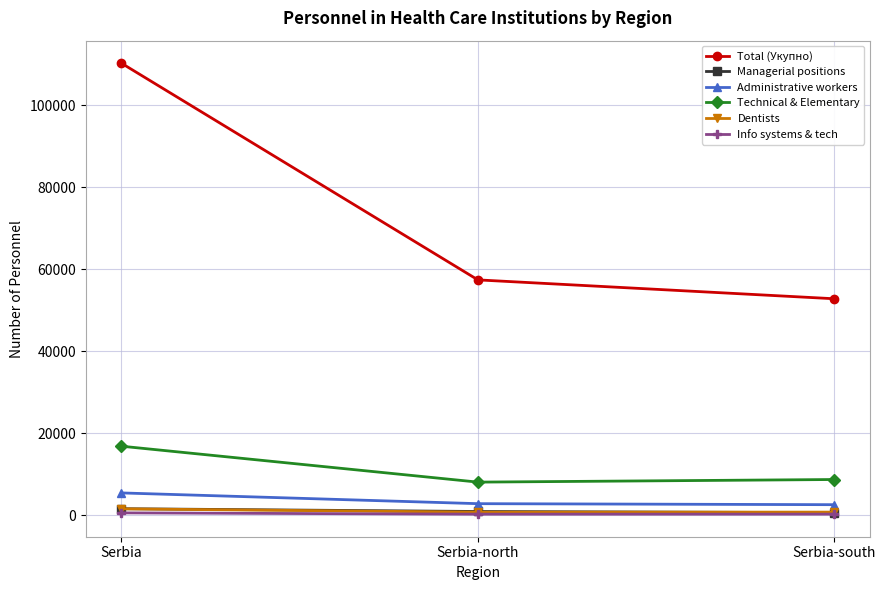

Is the value of Administrative workers at Serbia-south greater than the value of Dentists at Serbia?

Yes